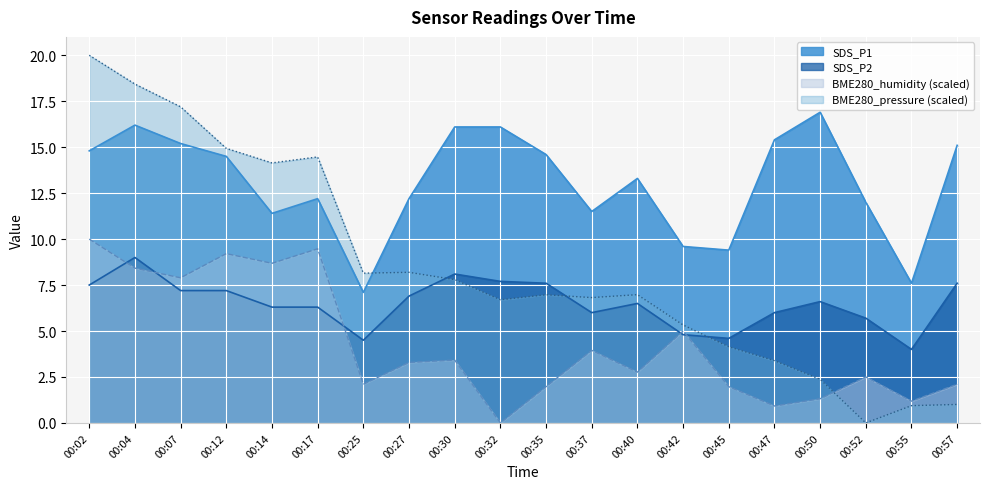

True or false: BME280_humidity and BME280_pressure intersect in this chart.

True